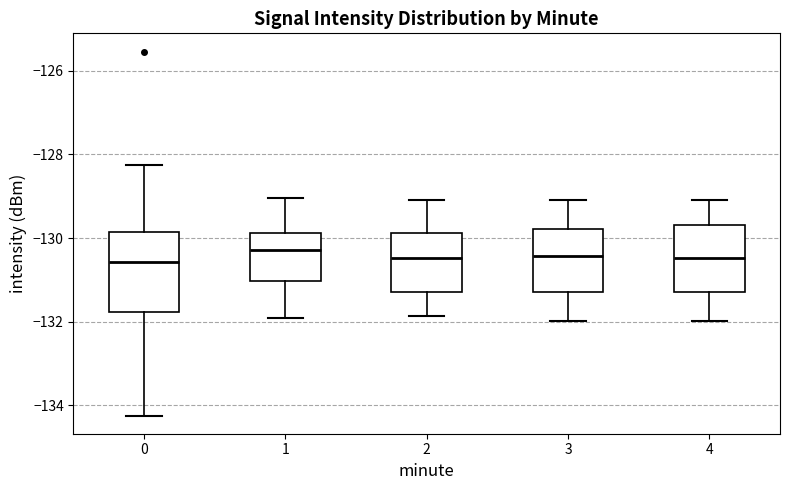

Reading left to right, transcribe this box plot: for each box, give where its median line is, the range the box spans, and where its two whiskers end, as read against the y-axis. The values are not printed on the chart, so give them approximately, as read against the axis.

0: median -130.6, box -131.8 to -129.8, whiskers -134.2 to -128.2
1: median -130.2, box -131.0 to -129.8, whiskers -132.0 to -129.0
2: median -130.4, box -131.2 to -129.8, whiskers -131.8 to -129.0
3: median -130.4, box -131.2 to -129.8, whiskers -132.0 to -129.0
4: median -130.4, box -131.2 to -129.6, whiskers -132.0 to -129.0